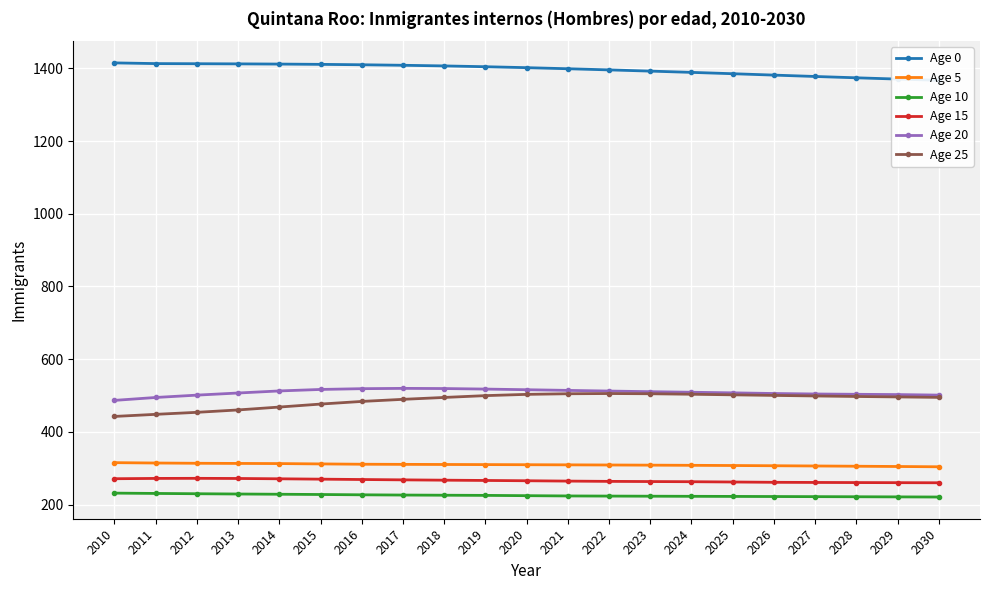

What is the difference between the maximum and second lowest values in the Age 25 series?

57.2